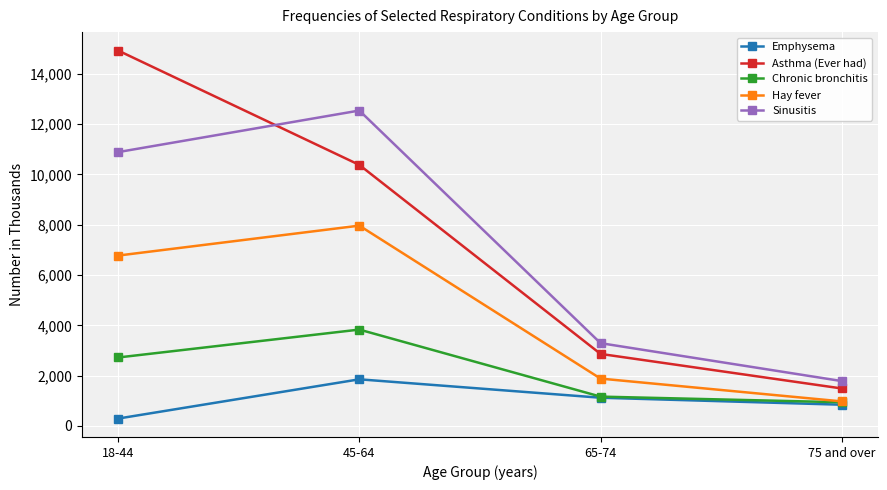

Between 18-44 and 45-64, which series saw the biggest shift?

Asthma (Ever had)